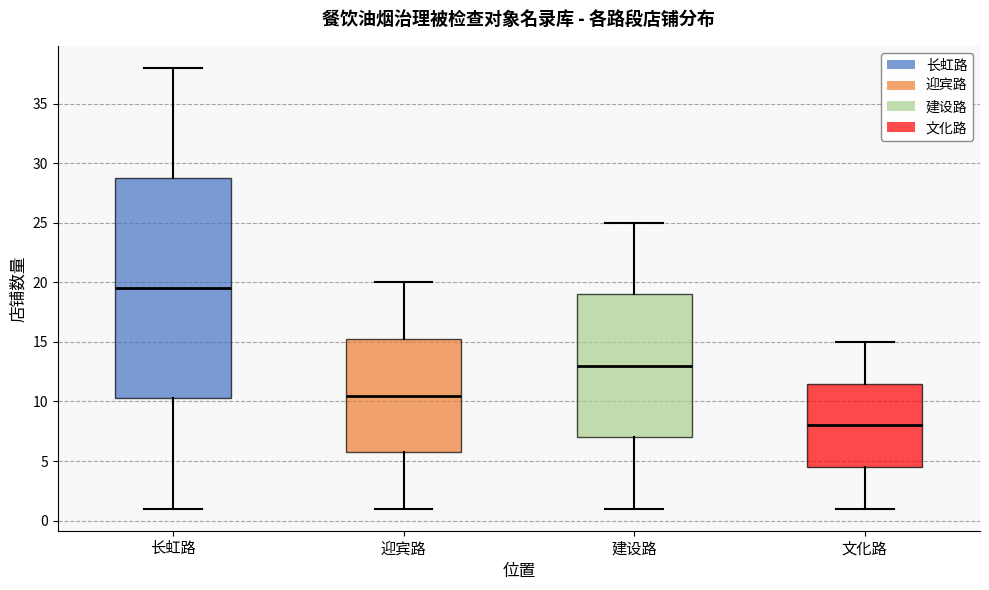

Which box is the tallest, from its lower edge to its upper edge?

长虹路